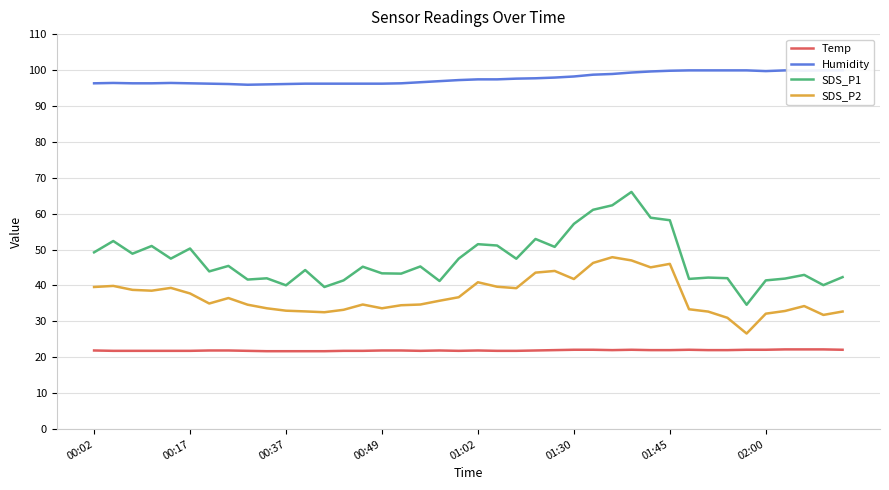

What is the lowest value of the SDS_P1 series?

34.6